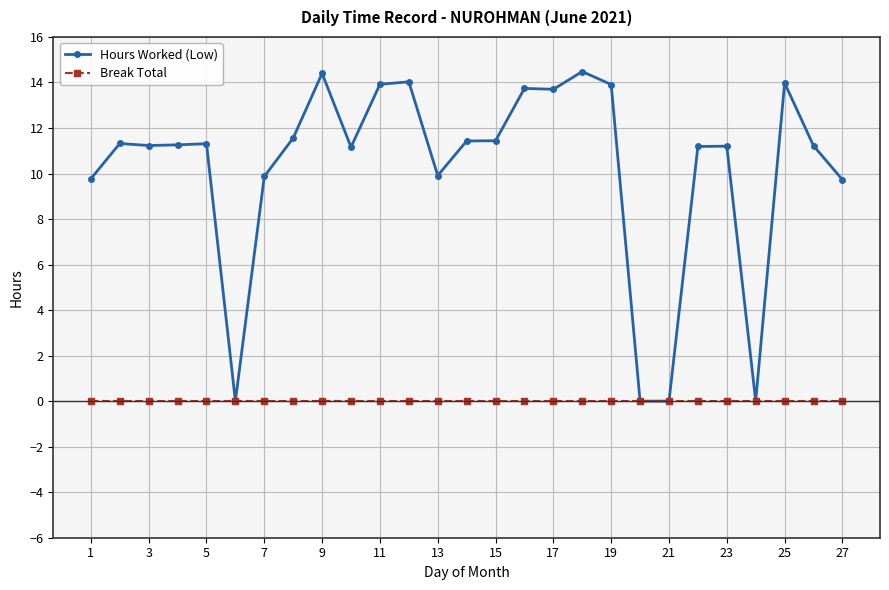

Rank the series by their maximum value, from highest to lowest.

Hours Worked (Low), Break Total